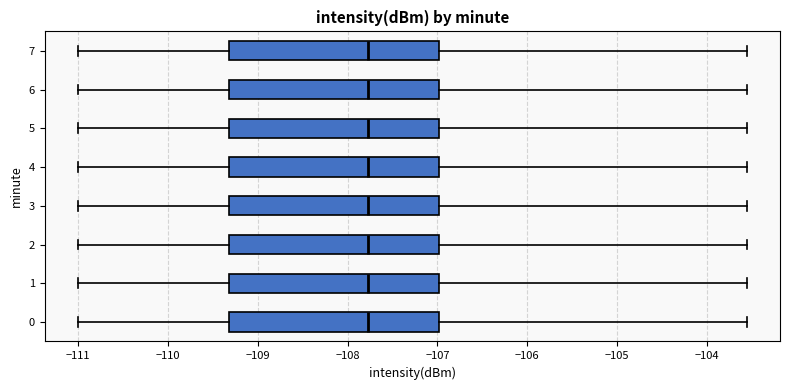

Reading bottom to top, read every box against the x-axis: the position of its median line, the range the box covers, and the ends of its whiskers. The values are not printed on the chart, so give them approximately, as read against the axis.

0: median -107.8, box -109.3 to -107.0, whiskers -111.0 to -103.6
1: median -107.8, box -109.3 to -107.0, whiskers -111.0 to -103.6
2: median -107.8, box -109.3 to -107.0, whiskers -111.0 to -103.6
3: median -107.8, box -109.3 to -107.0, whiskers -111.0 to -103.6
4: median -107.8, box -109.3 to -107.0, whiskers -111.0 to -103.6
5: median -107.8, box -109.3 to -107.0, whiskers -111.0 to -103.6
6: median -107.8, box -109.3 to -107.0, whiskers -111.0 to -103.6
7: median -107.8, box -109.3 to -107.0, whiskers -111.0 to -103.6